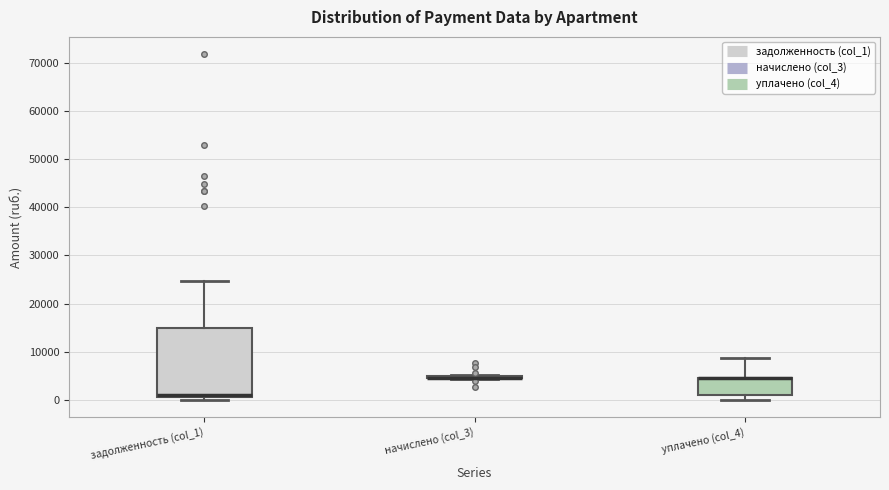

Reading left to right, transcribe this box plot: for each box, give where its median line is, the range the box spans, and where its two whiskers end, as read against the y-axis. The values are not printed on the chart, so give them approximately, as read against the axis.

задолженность (col_1): median 1000 (just above the box's lower edge), box 1000 to 15000, whiskers 0 to 25000
начислено (col_3): box collapsed to a line at 5000, whiskers 4000 to 5000
уплачено (col_4): median 4000 (drawn on the box's upper edge), box 1000 to 5000, whiskers 0 to 9000